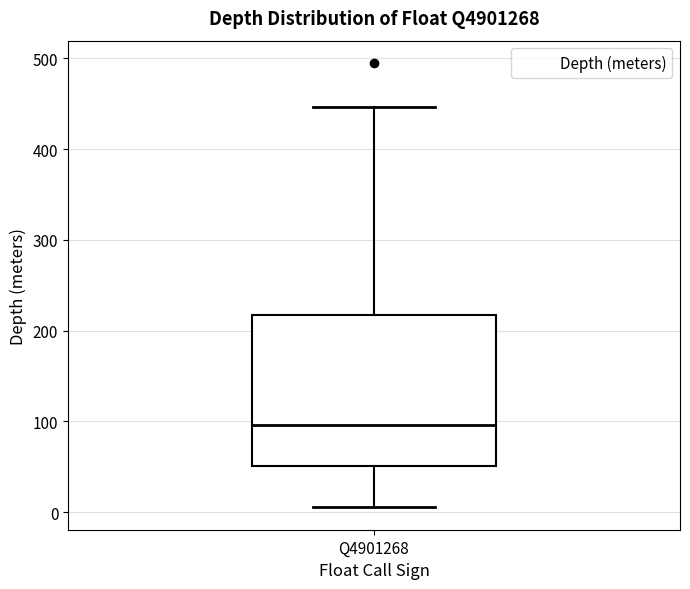

Read this box plot against the y-axis: the position of the median line, the range covered by the box, and the ends of both whiskers. The values are not printed on the chart, so give them approximately, as read against the axis.

median 100, box 50 to 220, whiskers 10 to 450